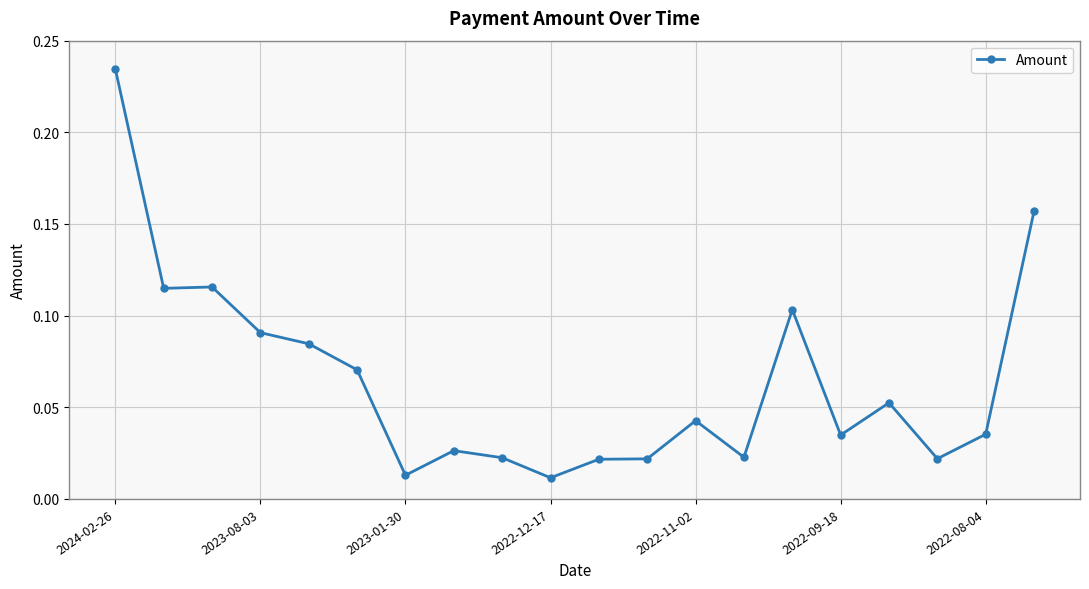

What is the sum of all values?

1.3